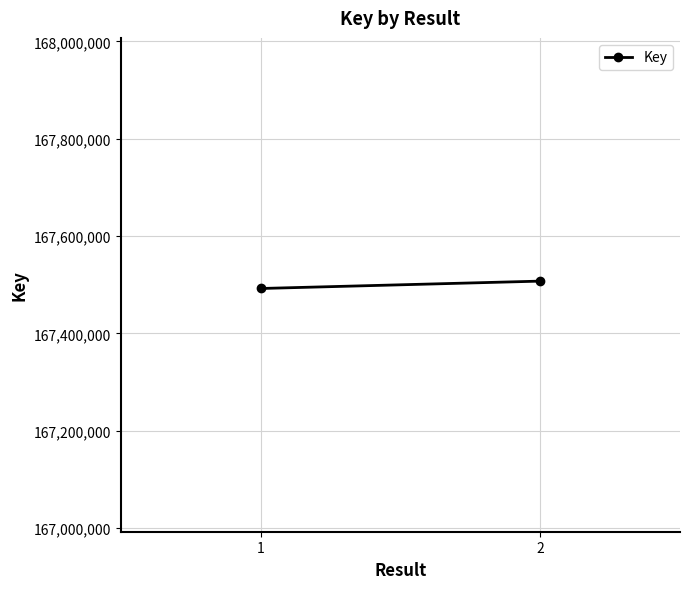

Is it true that the value at 1 is 167492099?

True